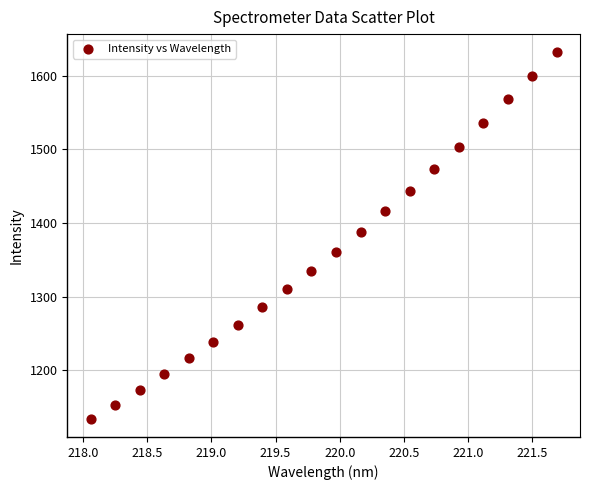

What Y value in the scatter plot is closest to 1382?

1387.8